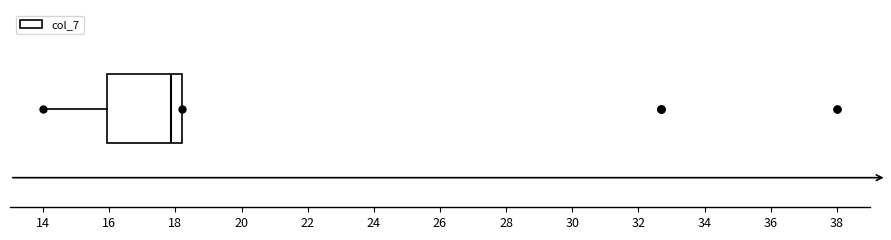

Read this box plot against the x-axis: the position of the median line, the range covered by the box, and the ends of both whiskers. The values are not printed on the chart, so give them approximately, as read against the axis.

median 17.8, box 16.0 to 18.2, whiskers 14.0 to 18.2